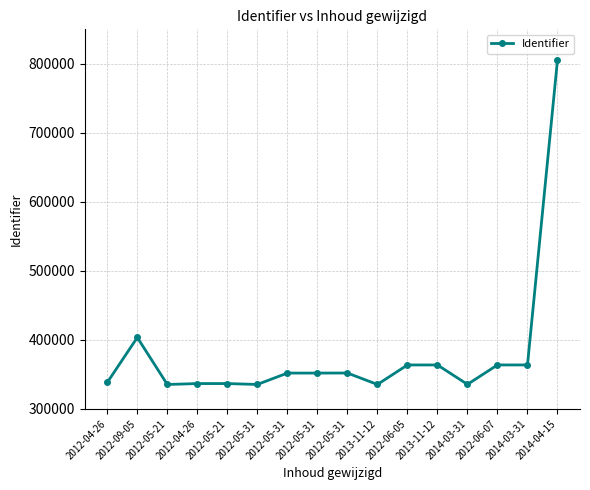

What is the difference between the maximum and minimum values?

470390